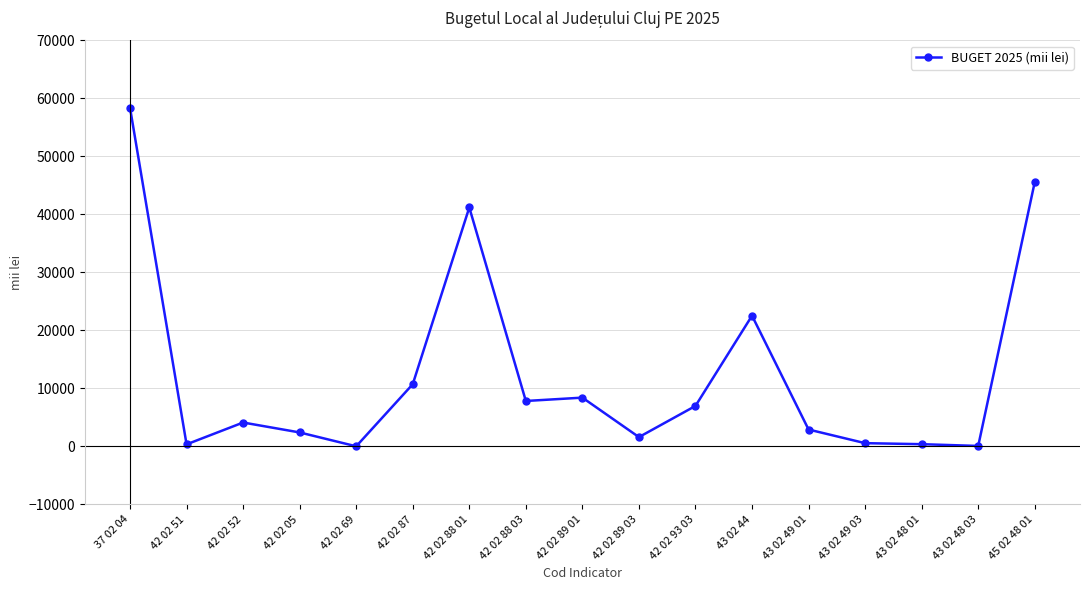

True or false: the data has more than 0 interior local peaks.

True